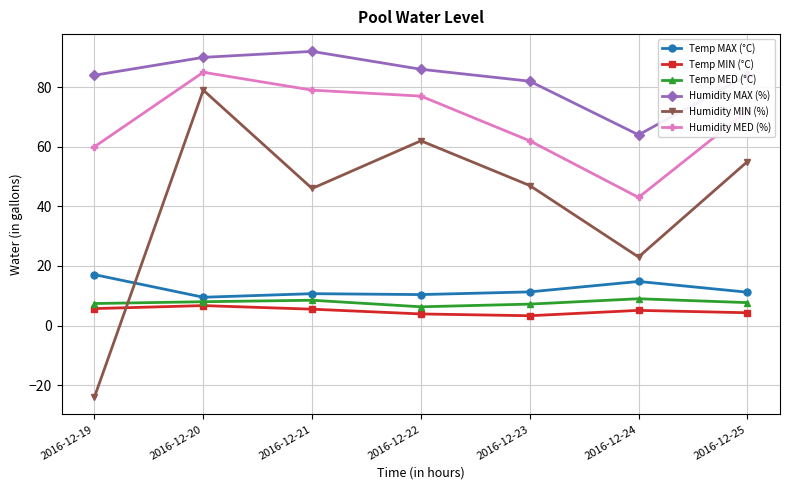

Which series has the largest total across all categories?

Humidity MAX (%)